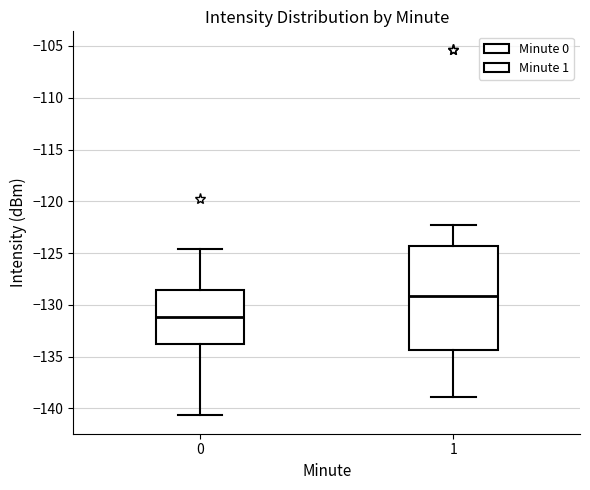

Where does the lower whisker of the box at x = 1 end on the y-axis? The values are not printed on the chart, so give them approximately, as read against the axis.

-139.0